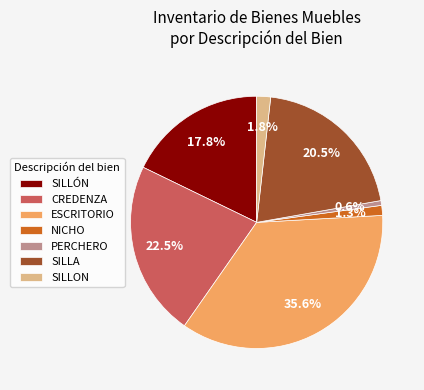

To the nearest percent, what is the difference between the largest and smallest slice percentages?

35%